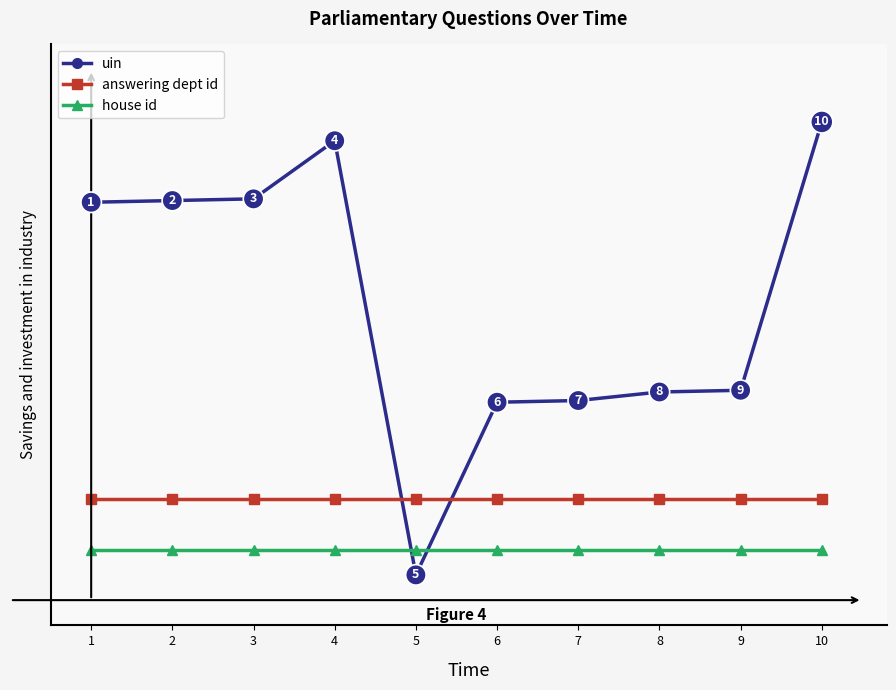

What are all the series names shown in the legend?

uin, answering dept id, house id